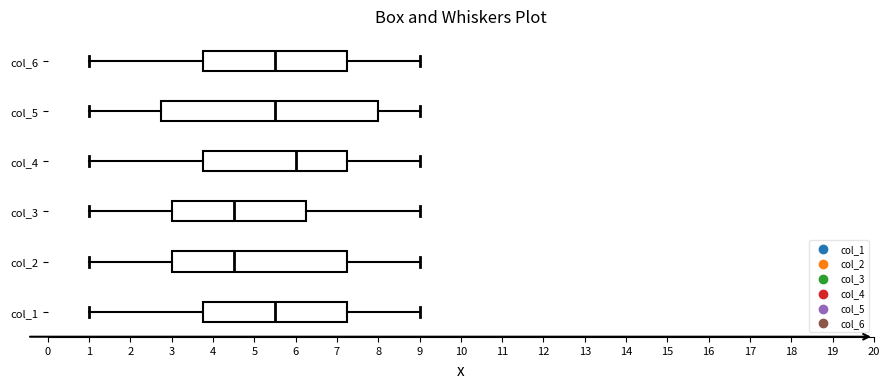

Reading bottom to top, transcribe this box plot: for each box, give where its median line is, the range the box spans, and where its two whiskers end, as read against the x-axis. The values are not printed on the chart, so give them approximately, as read against the axis.

col_1: median 5.5, box 3.8 to 7.3, whiskers 1.0 to 9.0
col_2: median 4.5, box 3.0 to 7.3, whiskers 1.0 to 9.0
col_3: median 4.5, box 3.0 to 6.3, whiskers 1.0 to 9.0
col_4: median 6.0, box 3.8 to 7.3, whiskers 1.0 to 9.0
col_5: median 5.5, box 2.8 to 8.0, whiskers 1.0 to 9.0
col_6: median 5.5, box 3.8 to 7.3, whiskers 1.0 to 9.0